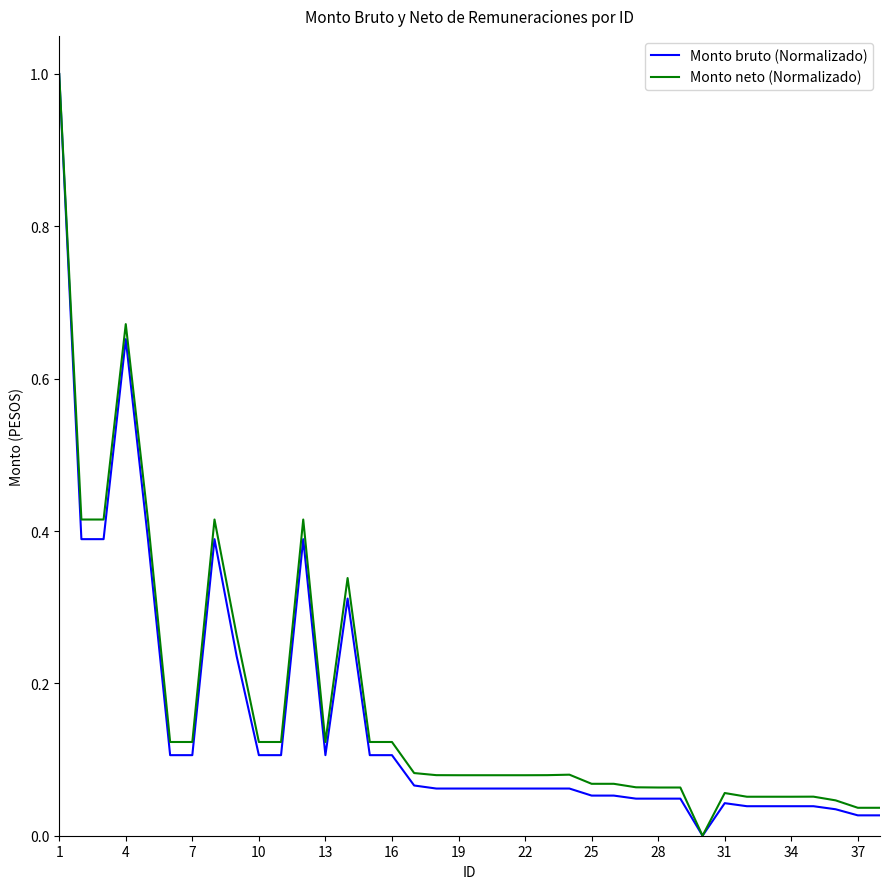

Which series has the largest total across all categories?

Monto neto (Normalizado)